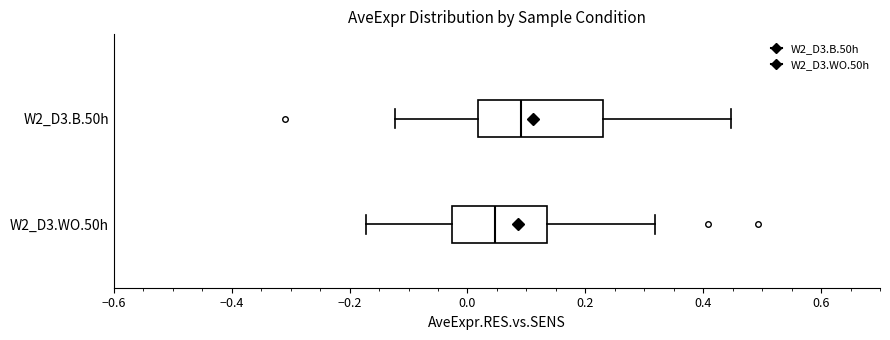

Which box's median line is the furthest to the left?

W2_D3.WO.50h